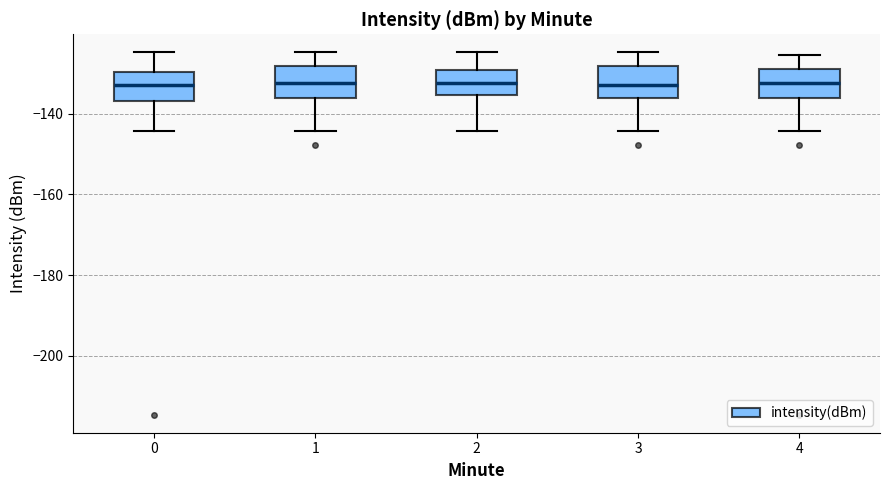

Where does the upper whisker of the box at x = 3 end on the y-axis? The values are not printed on the chart, so give them approximately, as read against the axis.

-124